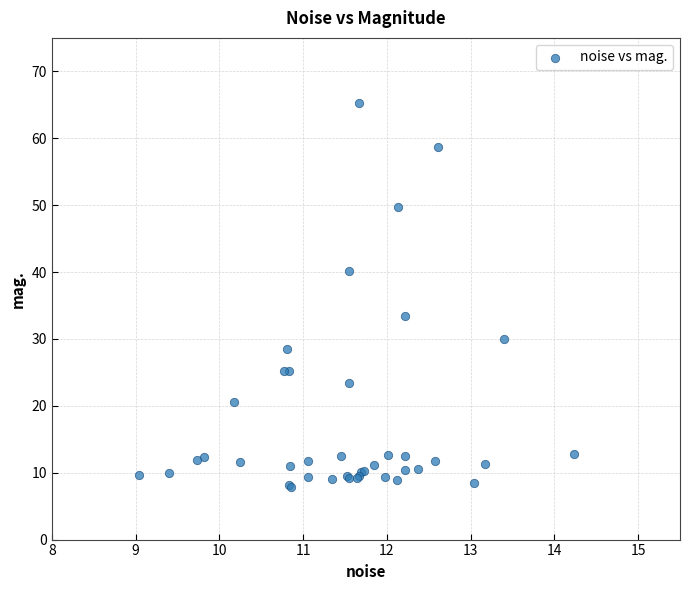

What Y value in the scatter plot is closest to 36?

33.5